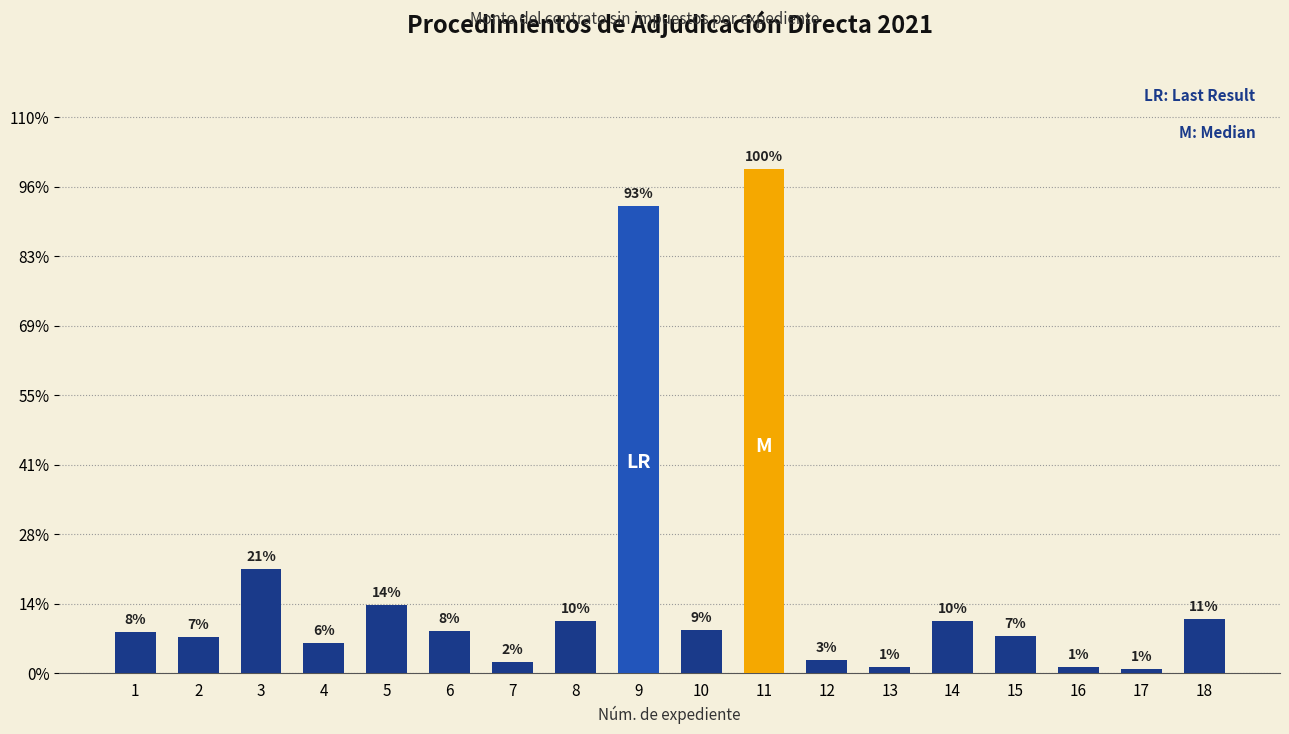

Does the chart contain any negative values?

No